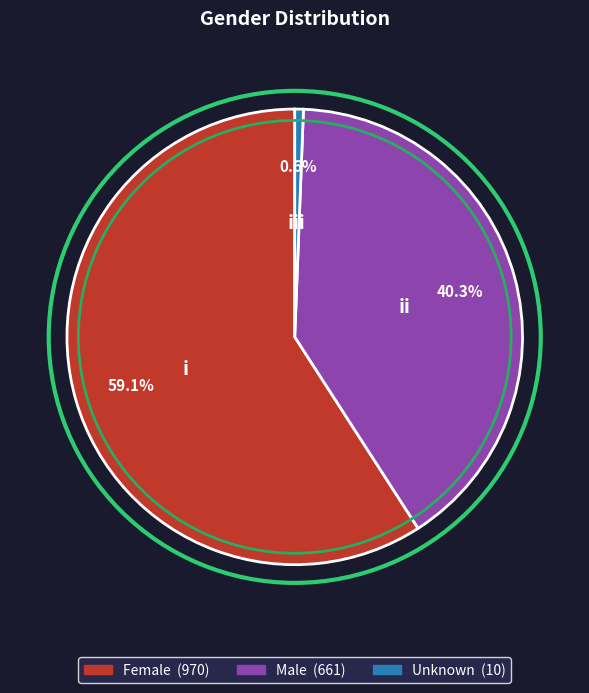

To the nearest percent, what is the average slice percentage?

33%